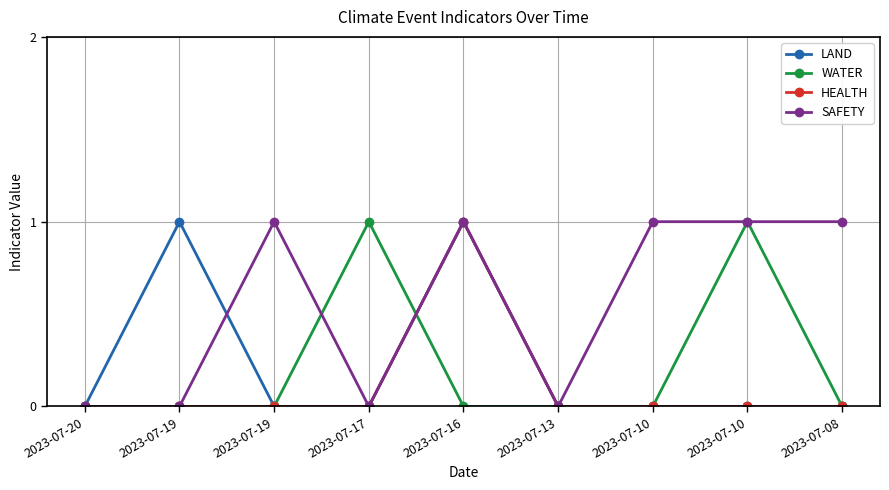

What are all the series names shown in the legend?

LAND, WATER, HEALTH, SAFETY